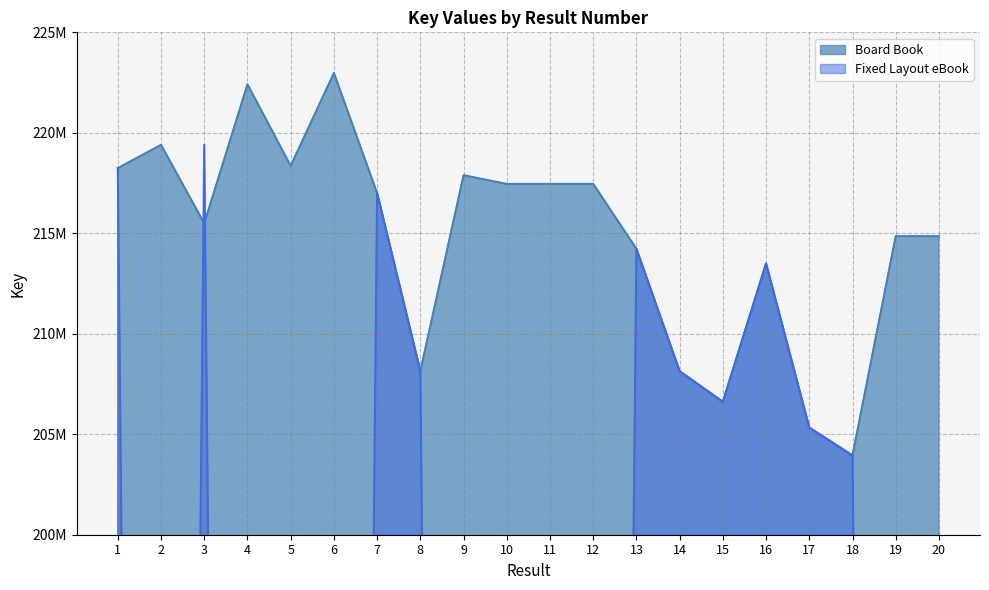

What is the difference between the maximum and minimum values in the Board Book series?

19034594